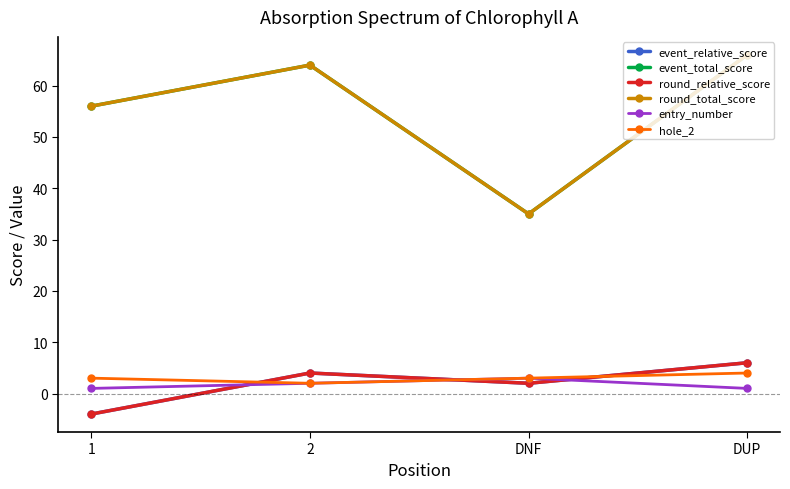

Which series changed the most between 1 and 2?

event_relative_score